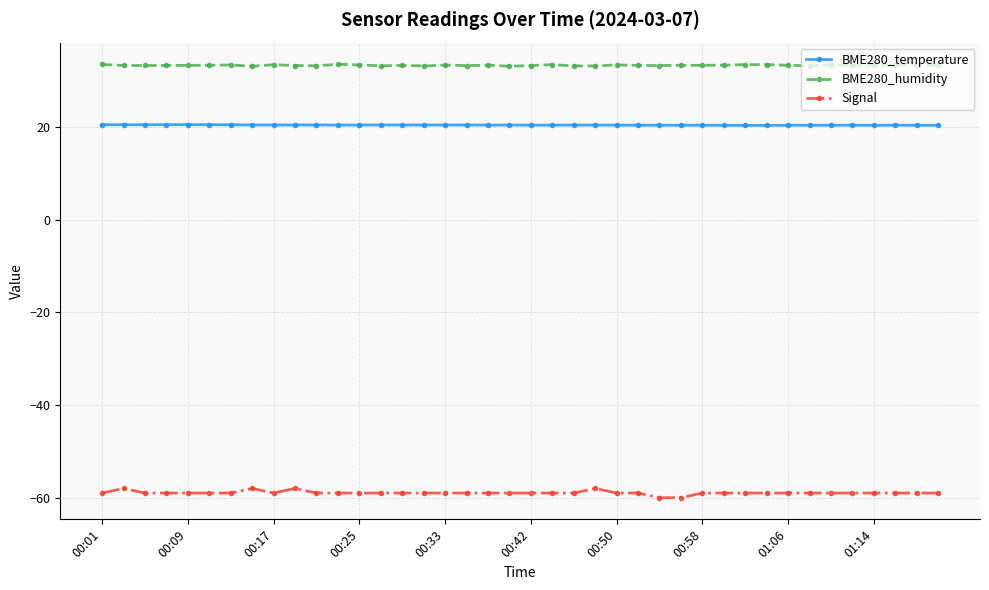

What is the value of the BME280_temperature point at the 3rd from the left?

20.5